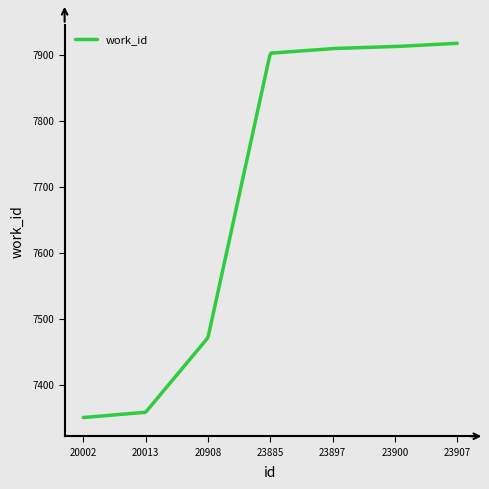

What is the difference between the maximum and minimum values?

567.0